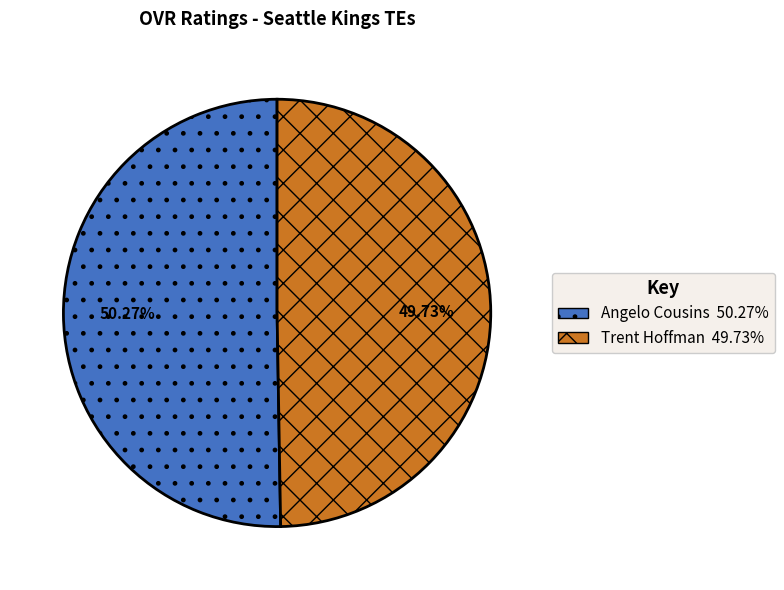

To the nearest percent, what portion does Trent Hoffman represent?

50%